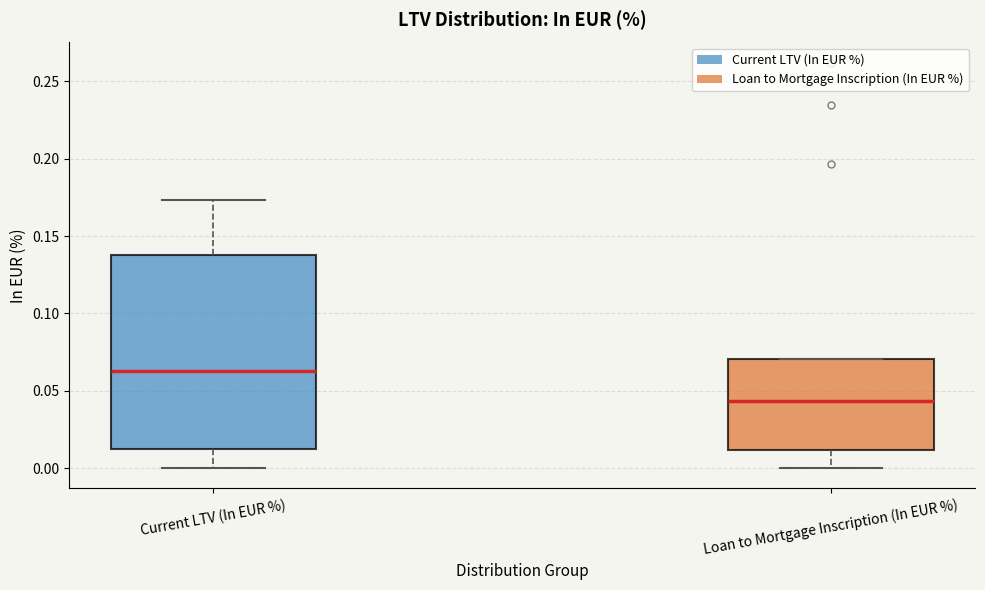

Which box's median line is the highest?

Current LTV (In EUR %)